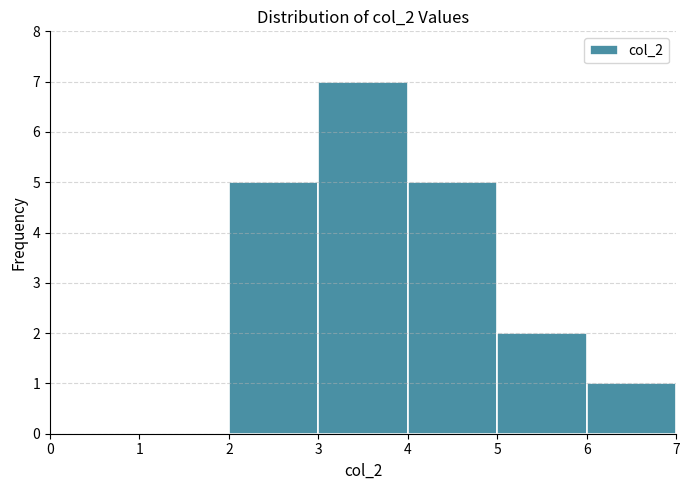

Over which range of the x-axis is the bar tallest?

3 to 4